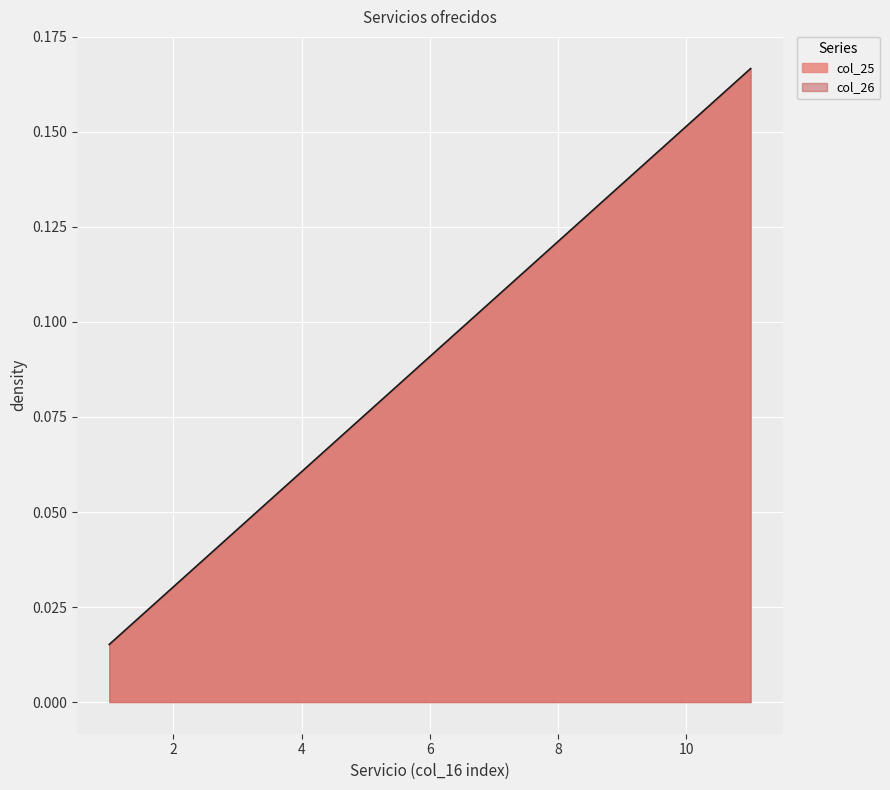

Which has a higher value, 3 or 5?

5